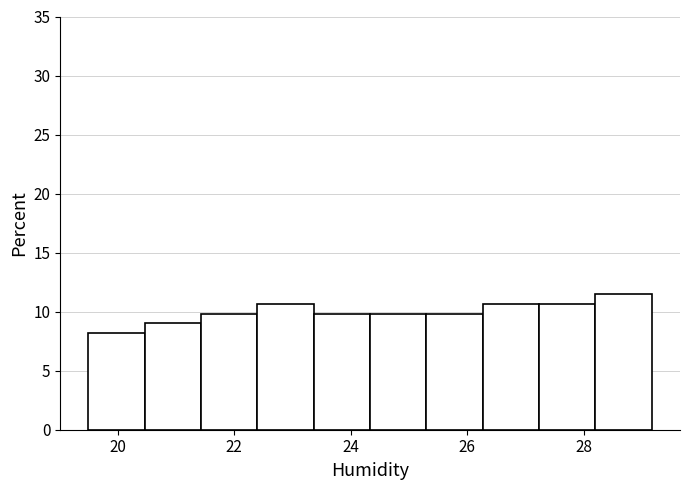

Over which range of the x-axis is the bar tallest?

28.2 to 29.2